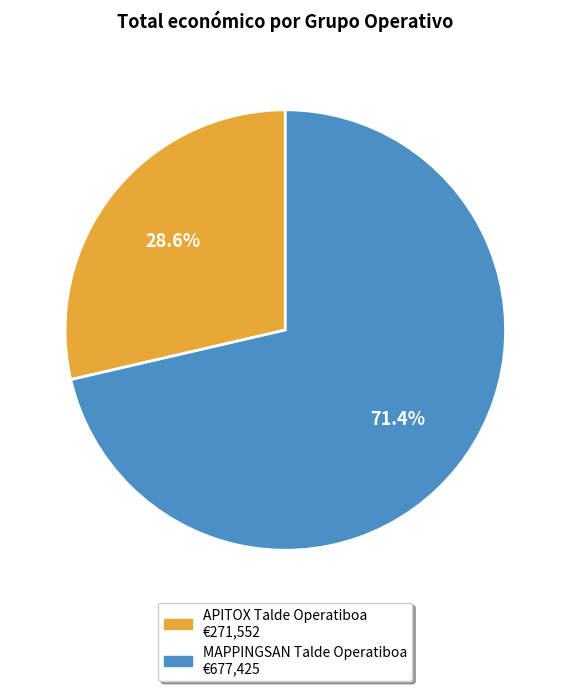

To the nearest percent, what portion does MAPPINGSAN Talde Operatiboa represent?

71%